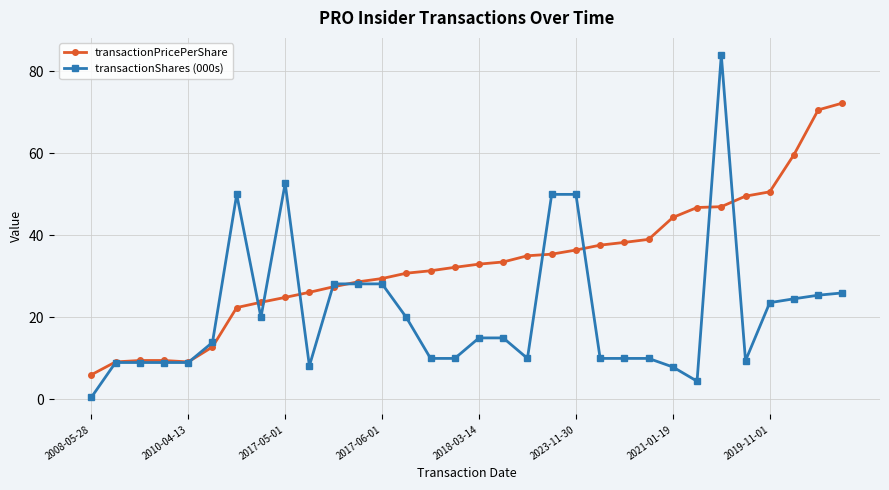

What is the value of the transactionShares (000s) point at the 4th from the left?

9.0